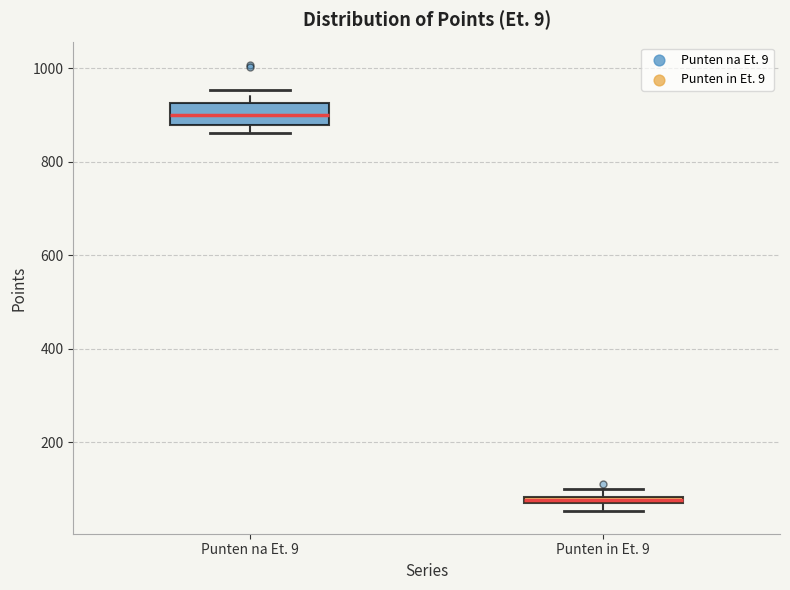

Comparing the boxes themselves (not the whiskers), which one is the tallest?

Punten na Et. 9